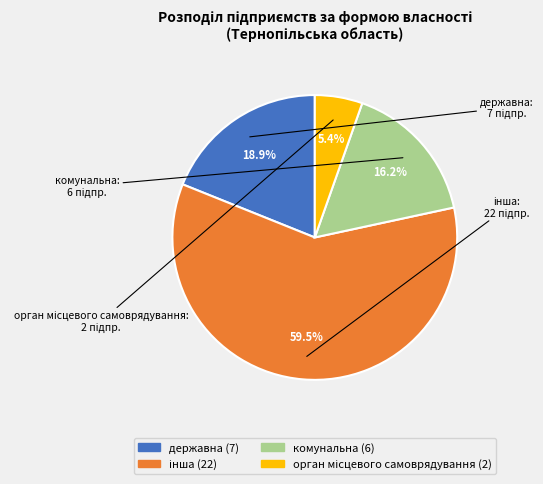

Combined, do державна and комунальна account for over 50%?

No